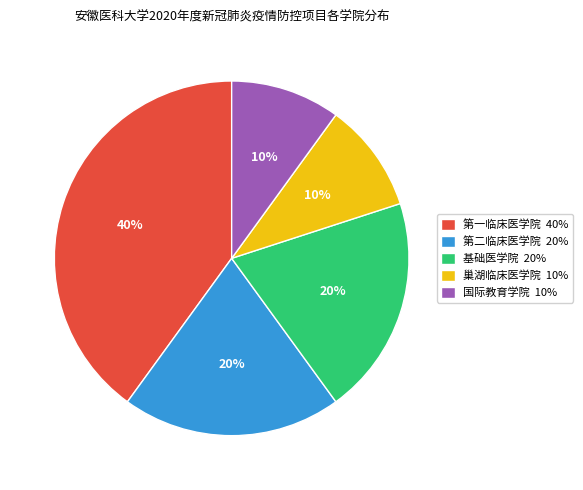

The 国际教育学院 10% slice represents 10% of the pie. True or false?

True